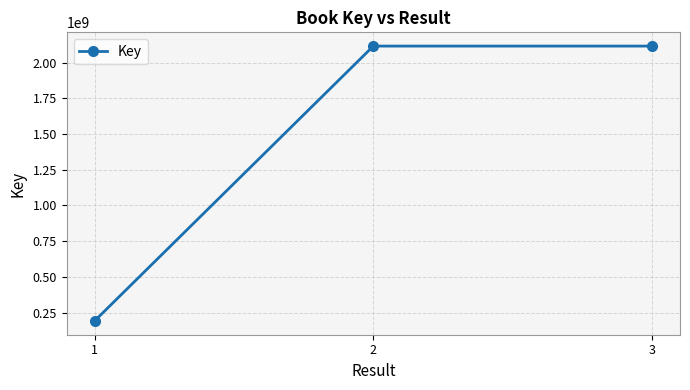

How many lines are shown in the chart?

1